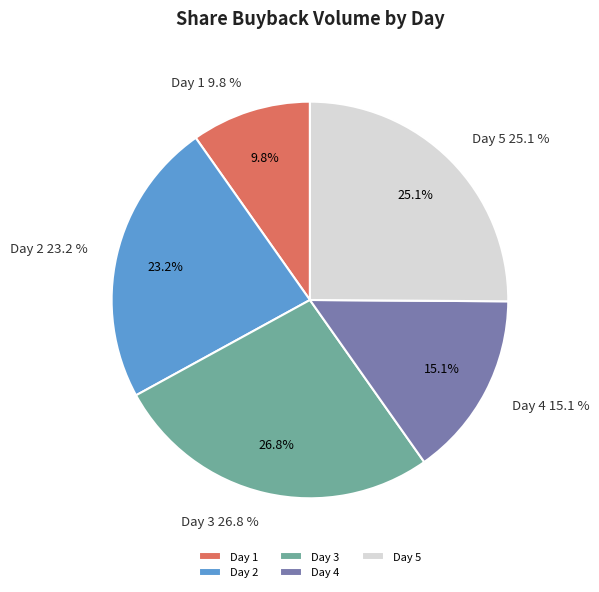

To the nearest percent, what percentage of the pie is Day 2?

23%